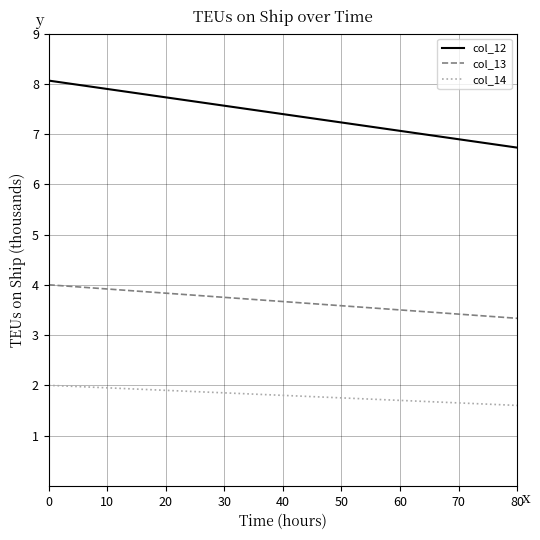

Which series has the widest spread of values?

col_12